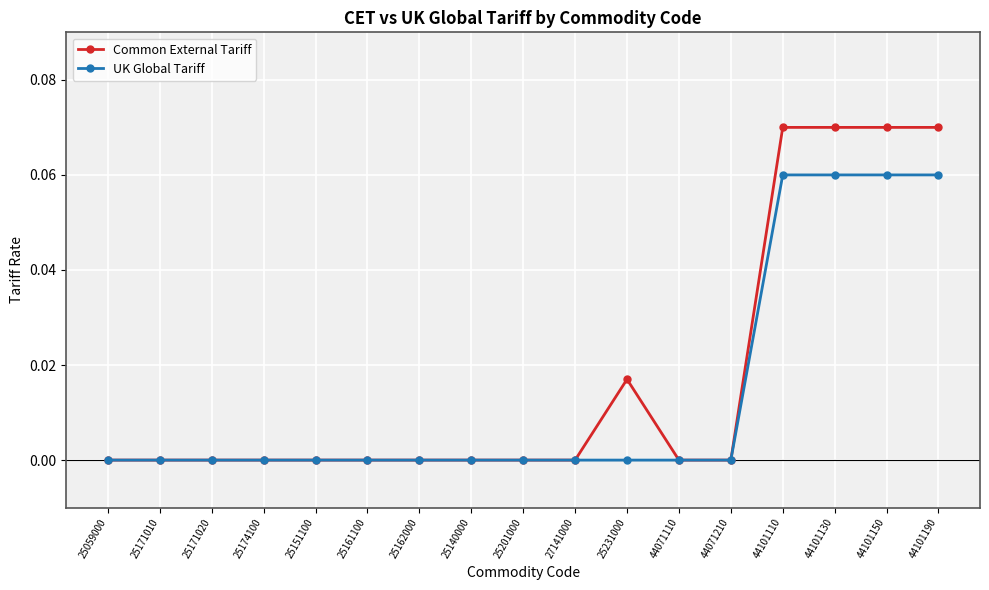

How many UK Global Tariff values are between 0 and 1?

17